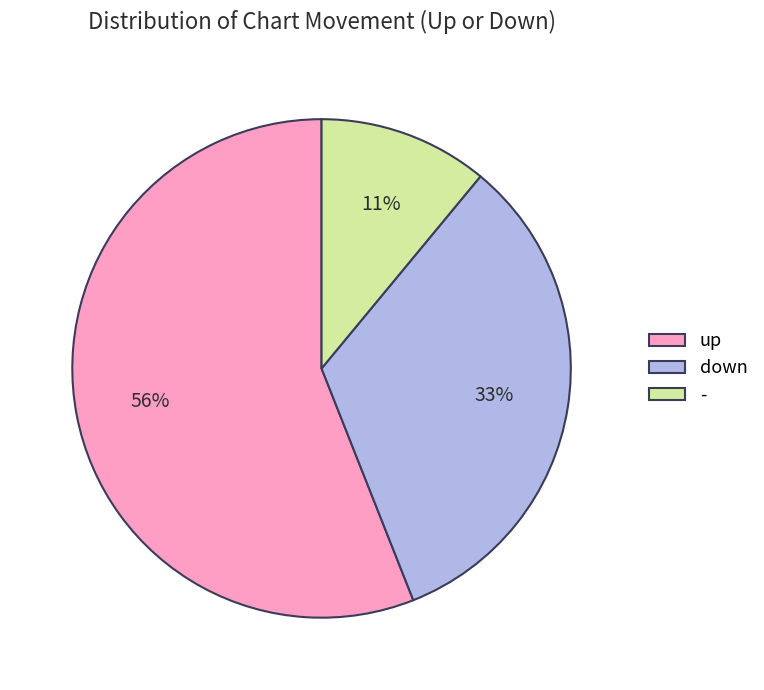

Is there any slice that represents more than half of the pie?

Yes